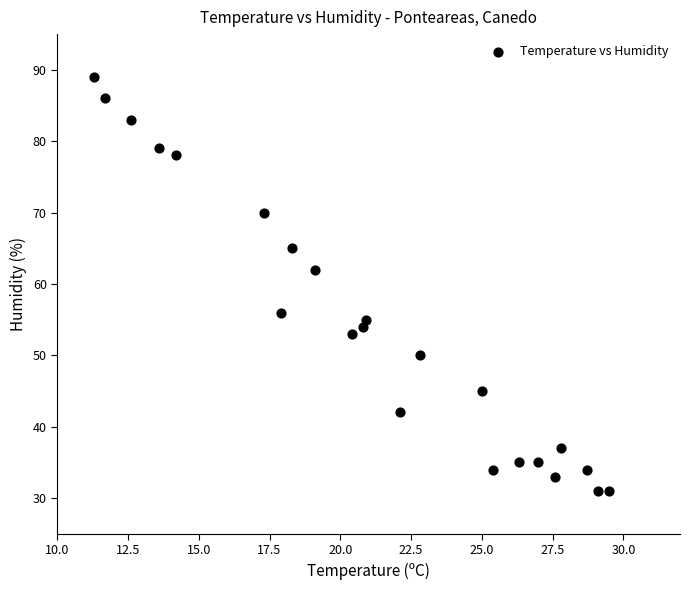

What Y value in the scatter plot is closest to 60?

62